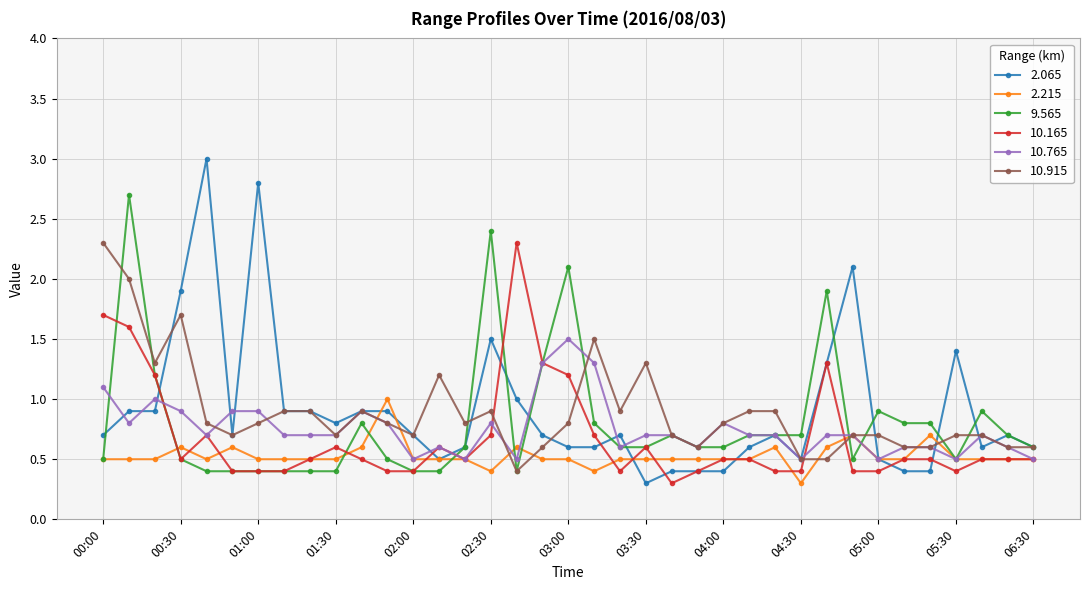

Which series has the widest spread of values?

2.065